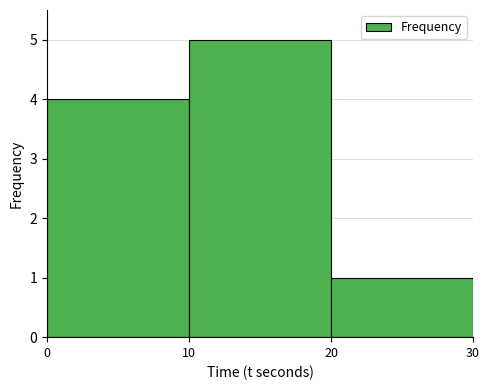

Reading left to right, transcribe this chart: for each bar, give the range it covers on the x-axis and its height. The values are not printed on the chart, so give them approximately, as read against the axis.

0 to 10: 4
10 to 20: 5
20 to 30: 1